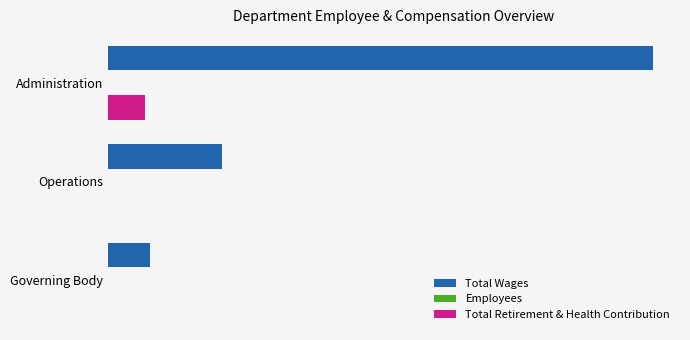

Count the number of categories in the chart.

3